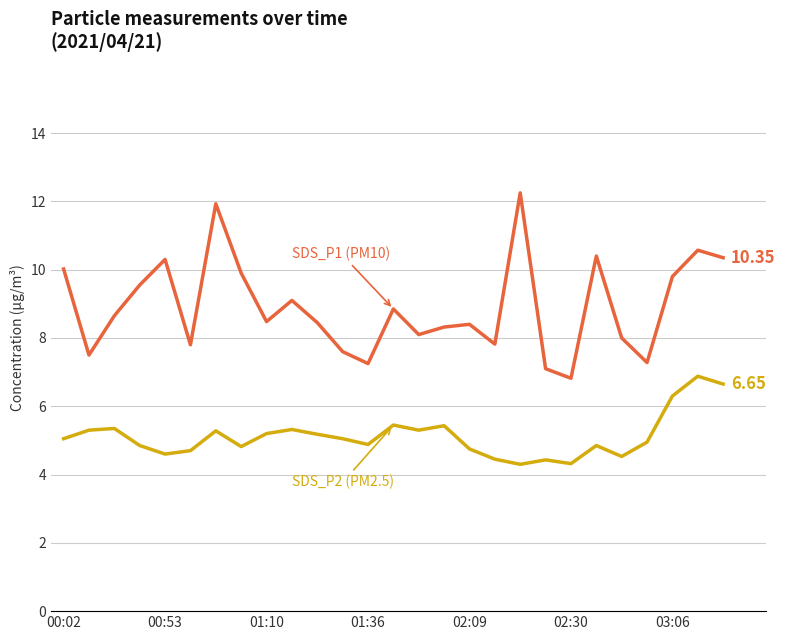

How many lines are shown in the chart?

2